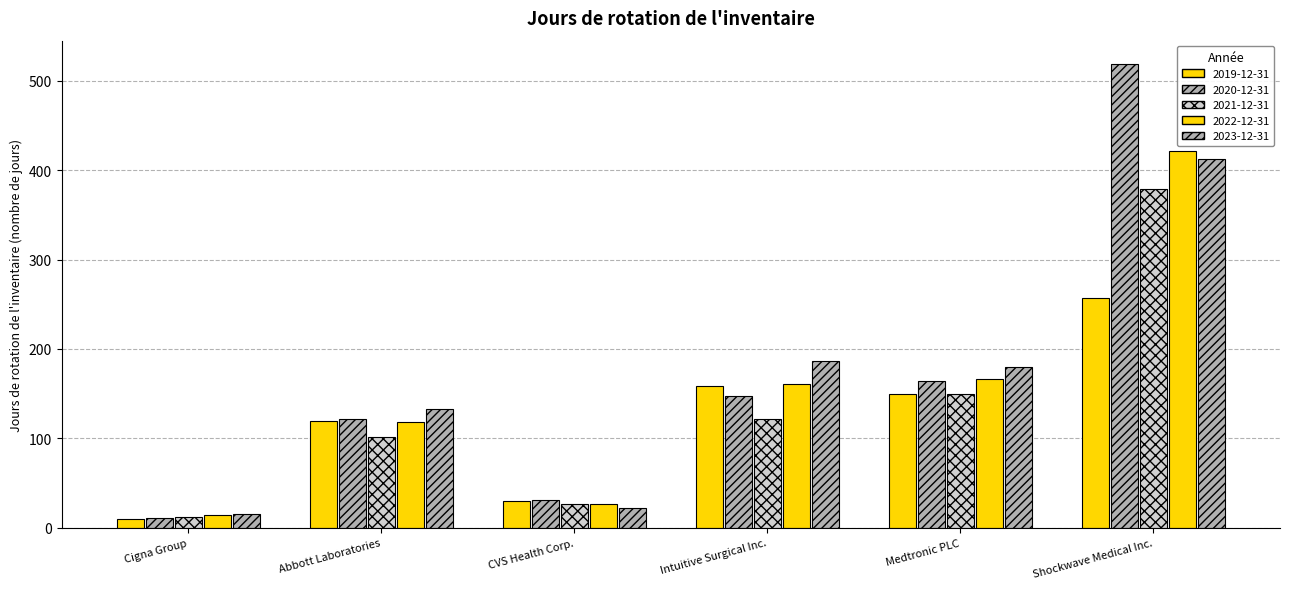

List the series in order of their overall mean, highest first.

2020-12-31, 2023-12-31, 2022-12-31, 2021-12-31, 2019-12-31